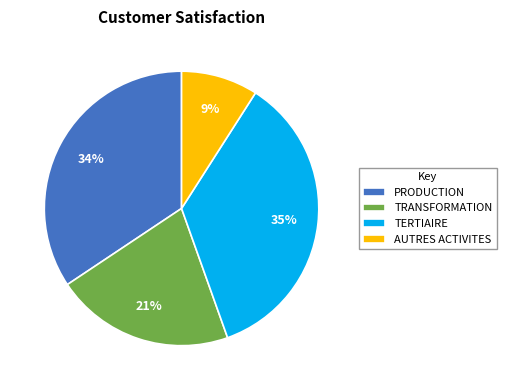

Rank the categories by value from lowest to highest.

AUTRES ACTIVITES, TRANSFORMATION, PRODUCTION, TERTIAIRE